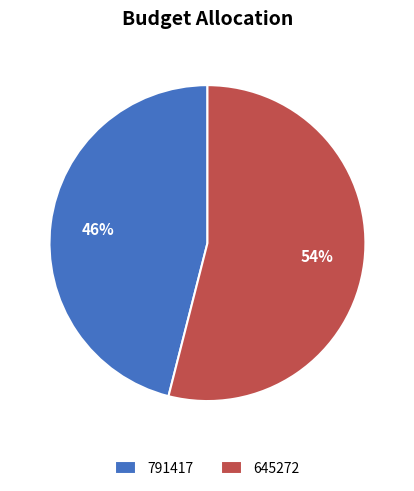

Is 791417 the majority of the pie?

No